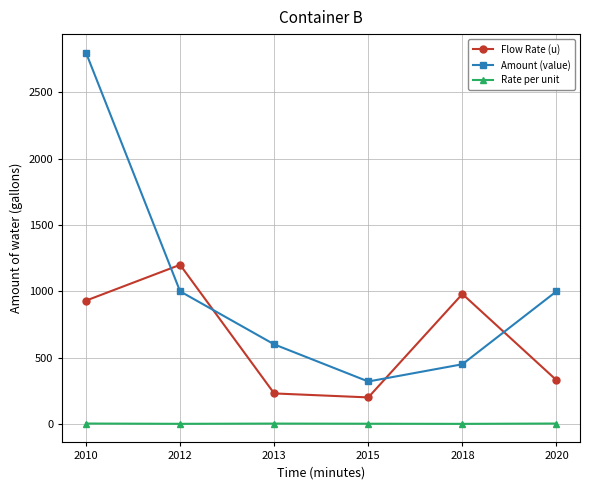

Rank the series by their average value, from lowest to highest.

Rate per unit, Flow Rate (u), Amount (value)